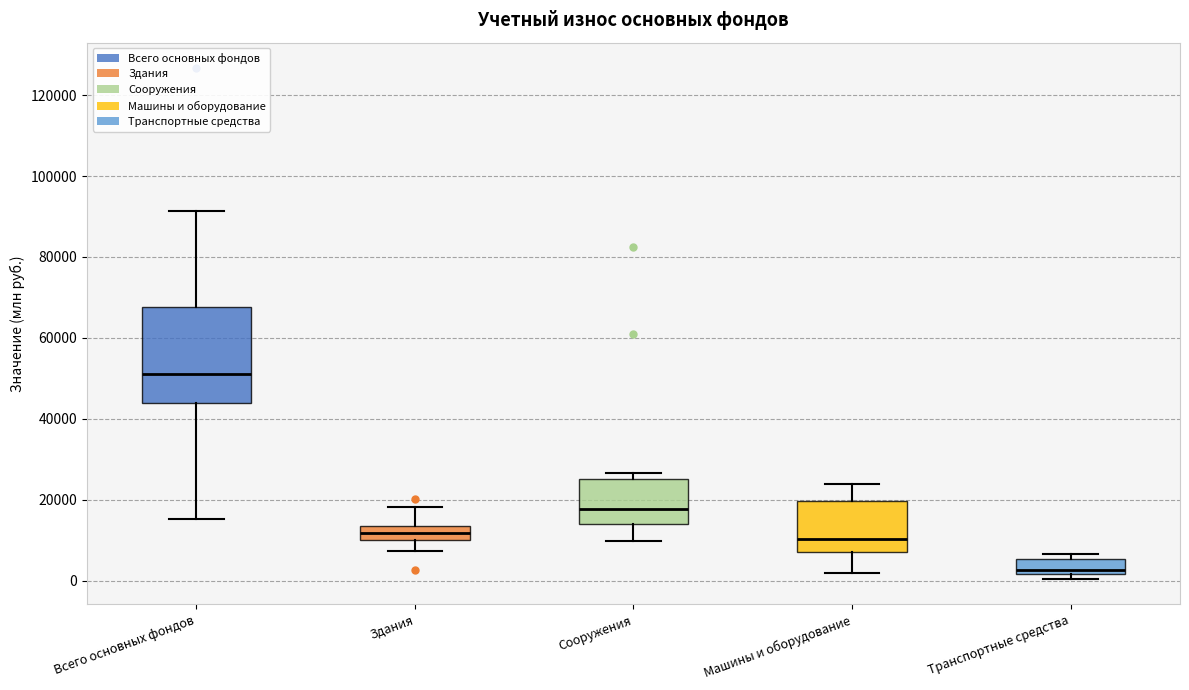

Which box's median line is the lowest?

Транспортные средства